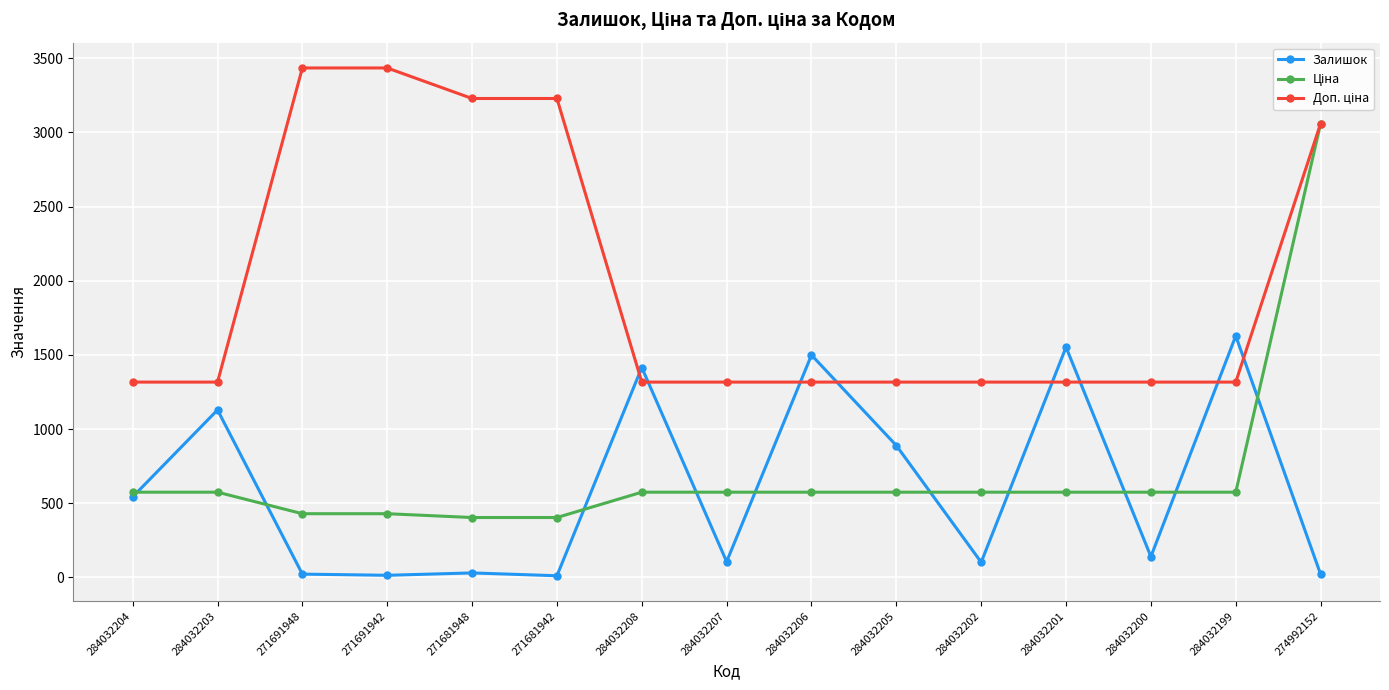

What is the greatest value displayed?

3434.6